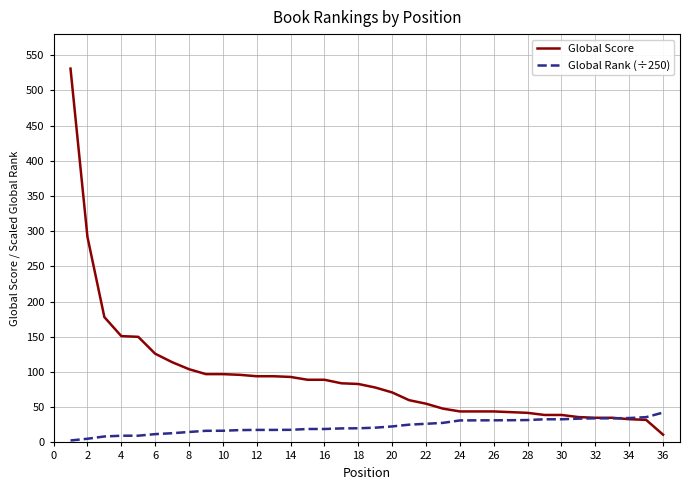

List the series in order of their overall mean, highest first.

Global Score, Global Rank (÷250)